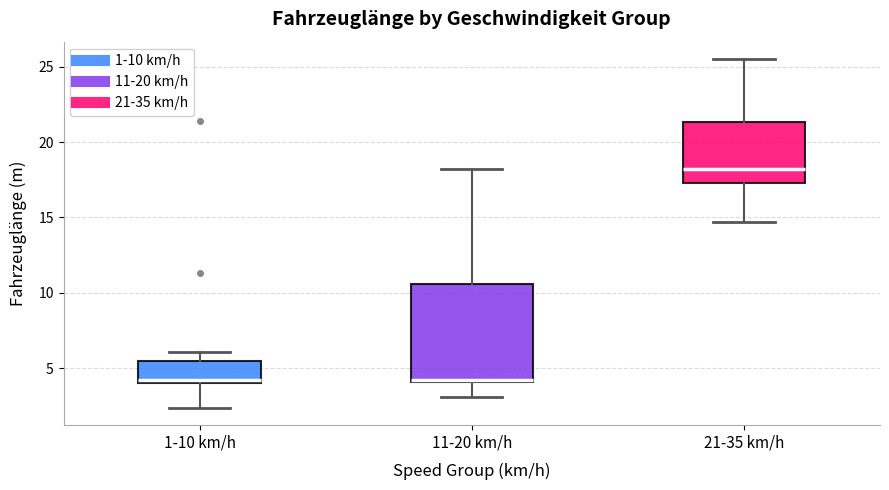

Reading left to right, read every box against the y-axis: the position of its median line, the range the box covers, and the ends of its whiskers. The values are not printed on the chart, so give them approximately, as read against the axis.

1-10 km/h: median 4.0 (just above the box's lower edge), box 4.0 to 5.5, whiskers 2.5 to 6.0
11-20 km/h: median 4.0 (drawn on the box's lower edge), box 4.0 to 10.5, whiskers 3.0 to 18.0
21-35 km/h: median 18.0, box 17.5 to 21.5, whiskers 14.5 to 25.5